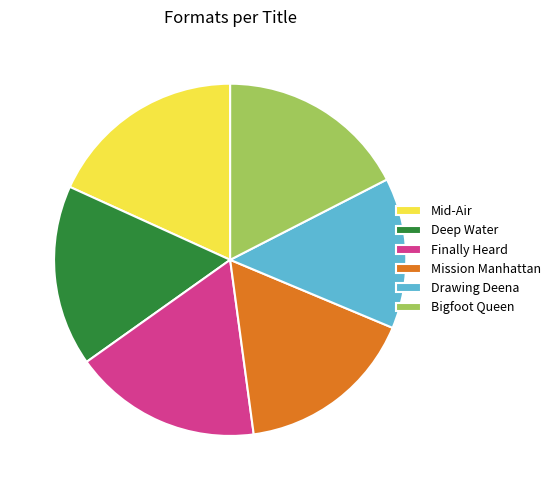

How many slices are in this pie chart?

6